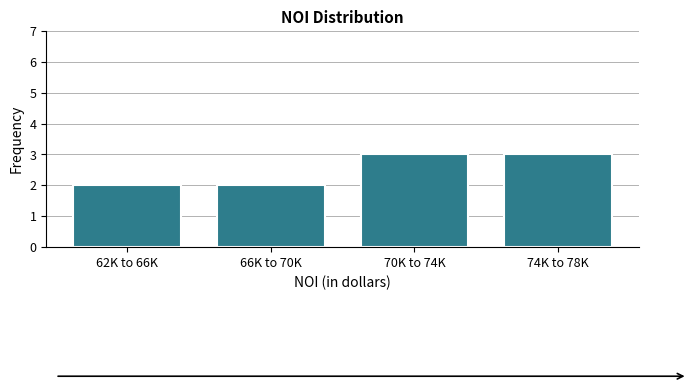

Reading left to right, what are all the values shown in this chart?

2	2	3	3